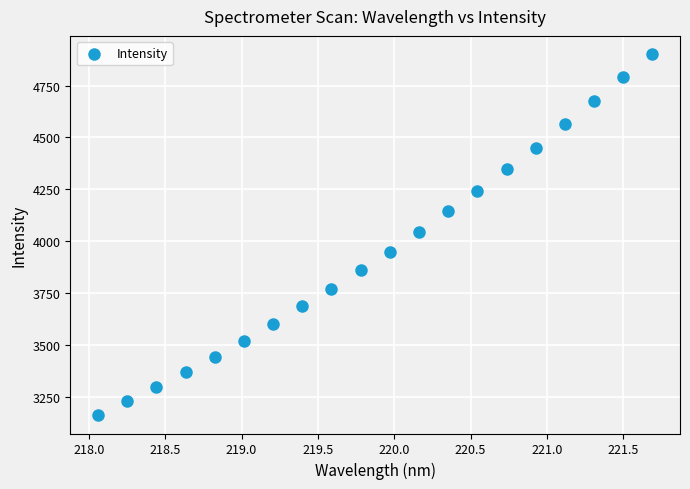

What is the range of Y values (max minus min)?

1739.4